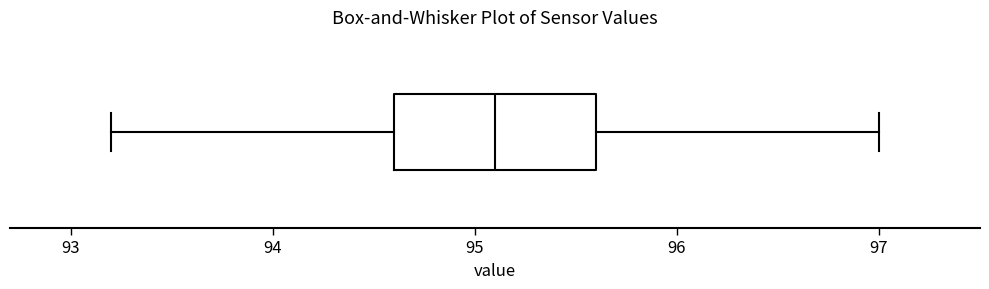

Transcribe this box plot: give where the median line is, the range the box spans, and where the two whiskers end, as read against the x-axis. The values are not printed on the chart, so give them approximately, as read against the axis.

median 95.1, box 94.6 to 95.6, whiskers 93.2 to 97.0